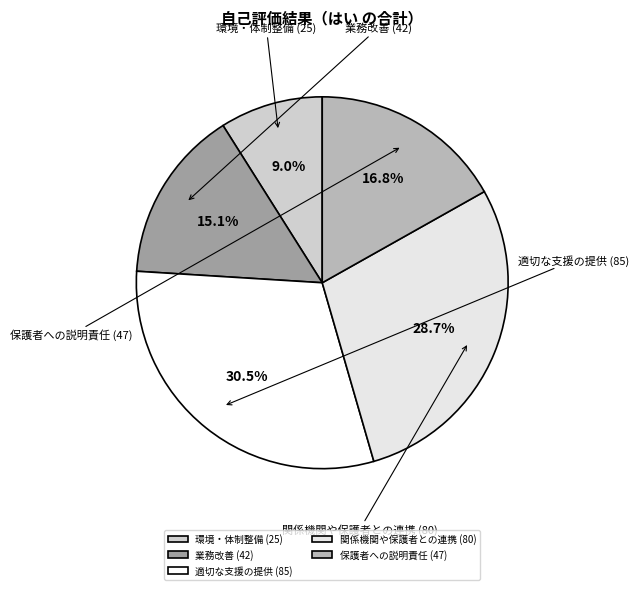

Between 保護者への説明責任 and 業務改善, which is larger?

保護者への説明責任